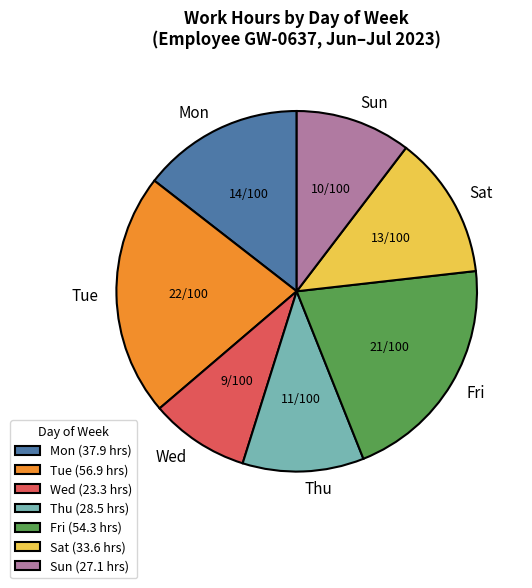

Is the sum of Tue and Fri greater than half?

No